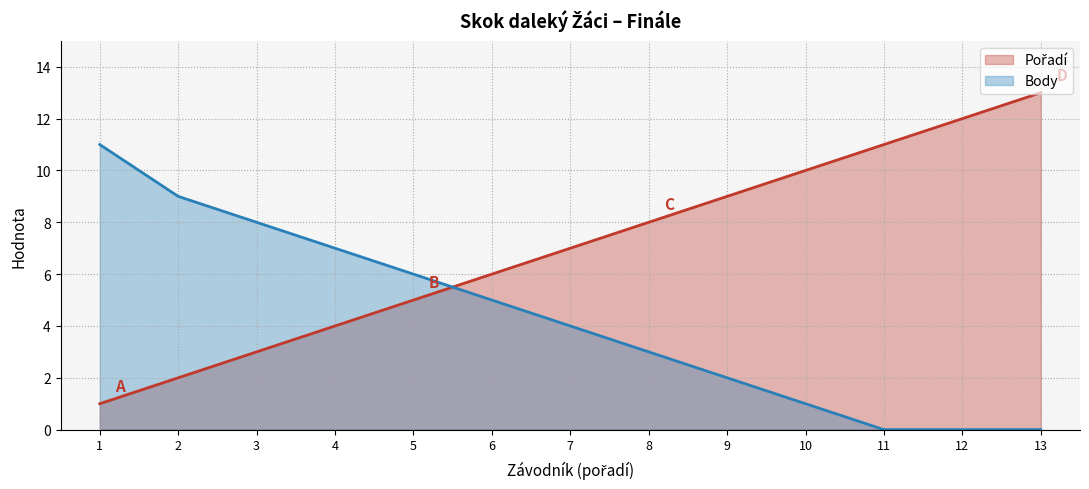

Which series has the largest range (max minus min)?

Pořadí